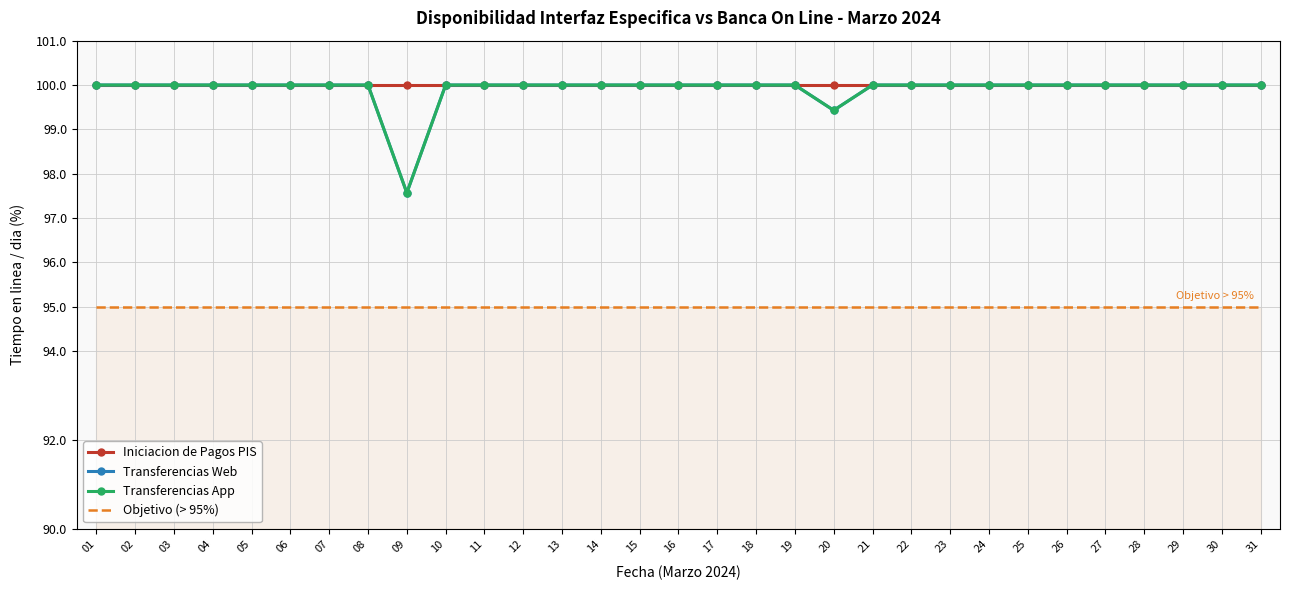

The value of Transferencias Web at 27 is 100.0. True or false?

True